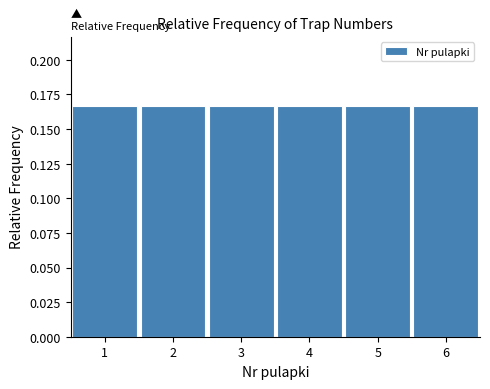

Reading left to right, list every bar in this chart as the range it spans on the x-axis followed by its height. The values are not printed on the chart, so give them approximately, as read against the axis.

0.5 to 1.5: 0.165
1.5 to 2.5: 0.165
2.5 to 3.5: 0.165
3.5 to 4.5: 0.165
4.5 to 5.5: 0.165
5.5 to 6.5: 0.165